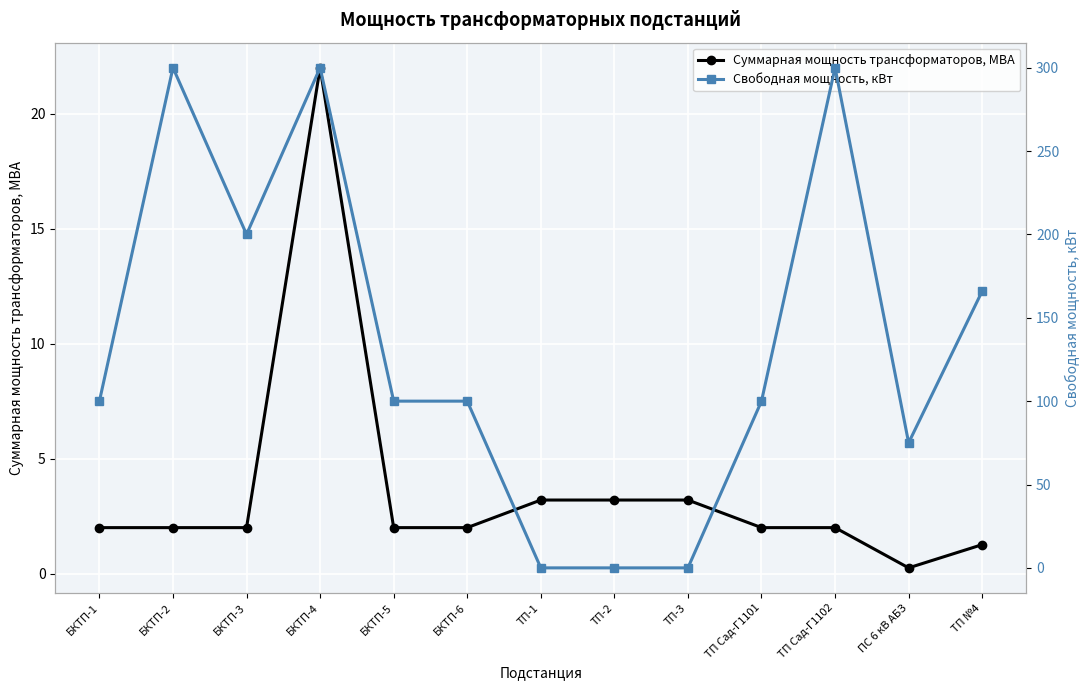

Where is the first local maximum for Суммарная мощность трансформаторов, МВА?

БКТП-4